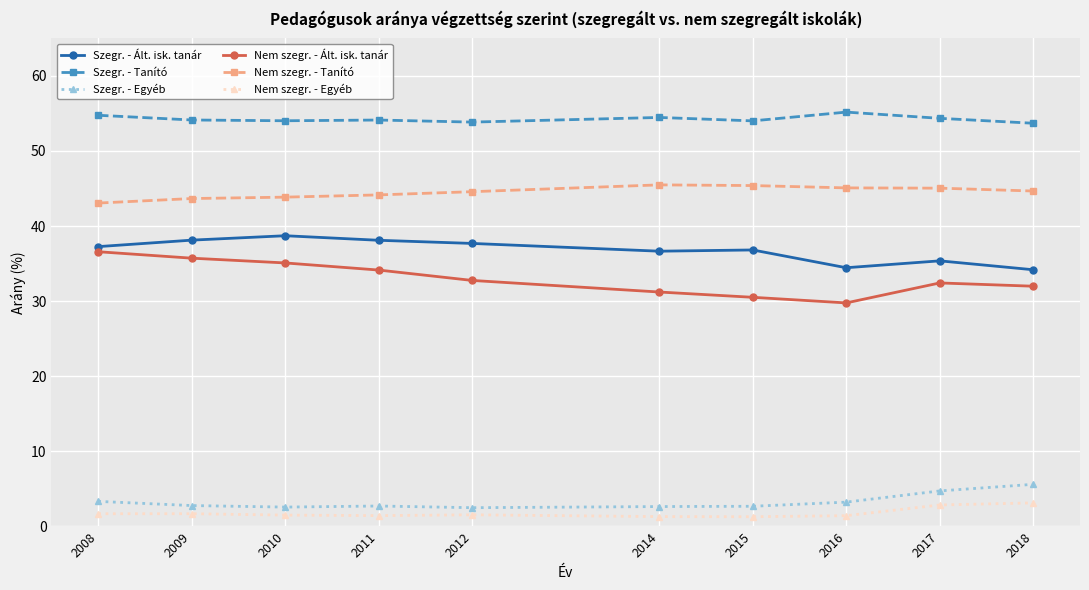

How many lines are shown in the chart?

6